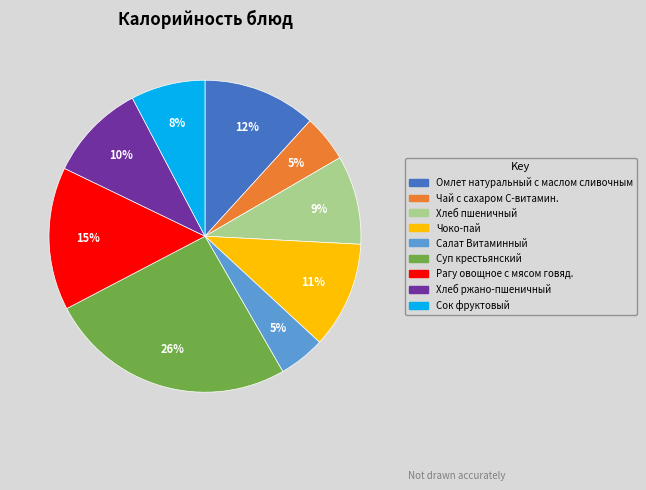

To the nearest percent, what percentage of the pie is Салат Витаминный?

5%